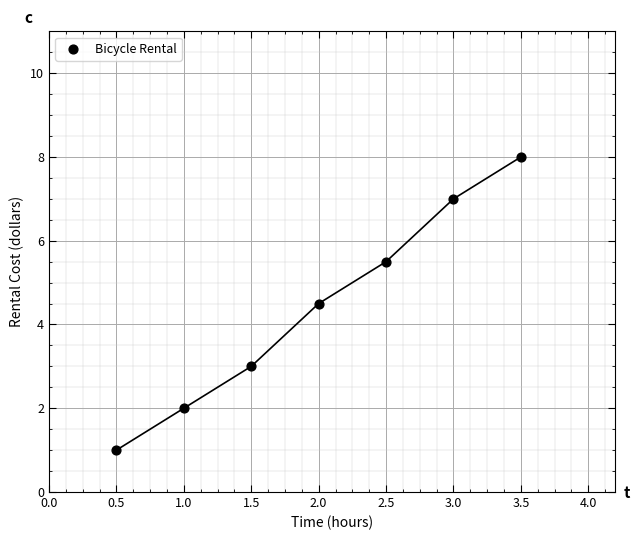

What is the range of Y values (max minus min)?

7.0